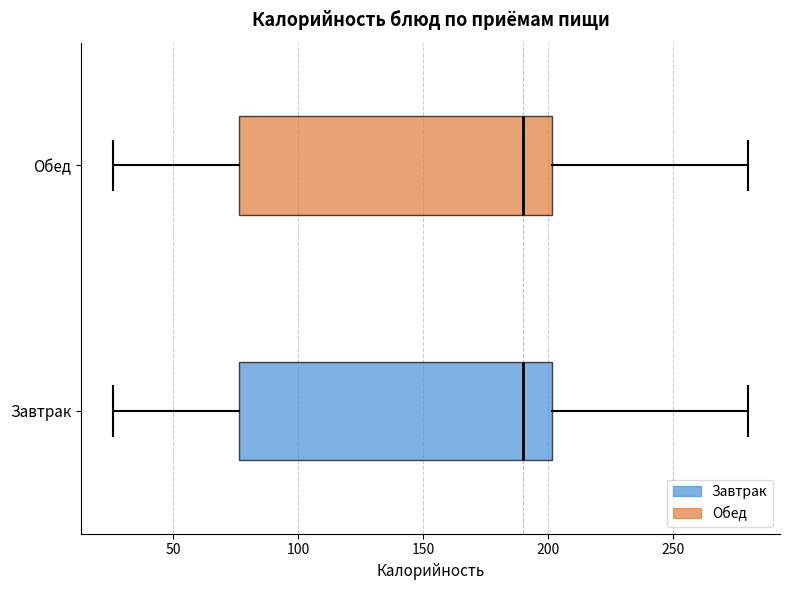

Reading bottom to top, transcribe this box plot: for each box, give where its median line is, the range the box spans, and where its two whiskers end, as read against the x-axis. The values are not printed on the chart, so give them approximately, as read against the axis.

Завтрак: median 190, box 75 to 200, whiskers 25 to 280
Обед: median 190, box 75 to 200, whiskers 25 to 280